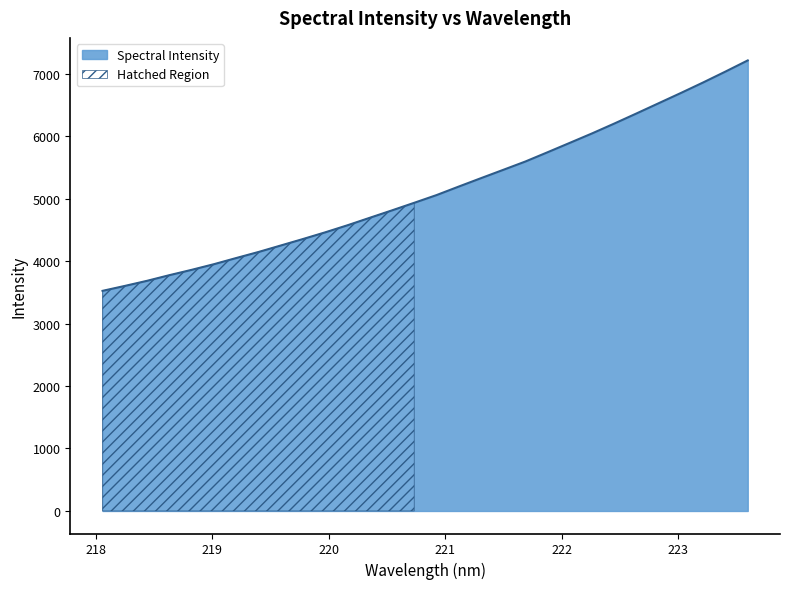

How many data points are above 5055?

15